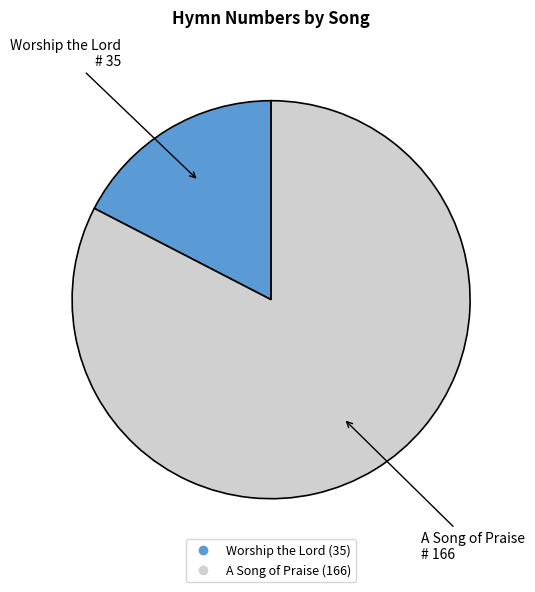

How many segments does this pie chart have?

2